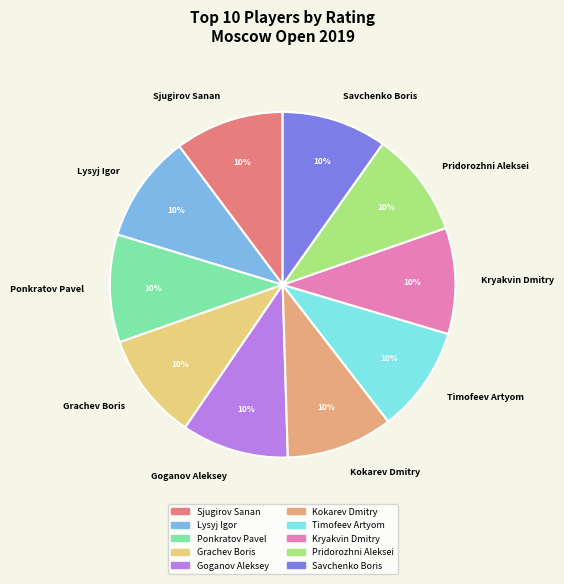

What is the ratio of the value at Grachev Boris to the value at Lysyj Igor?

1.0